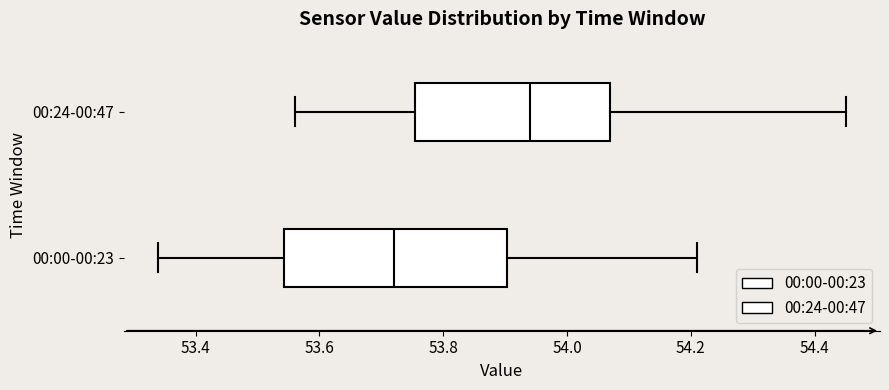

Comparing the boxes themselves (not the whiskers), which one is the widest?

00:00-00:23